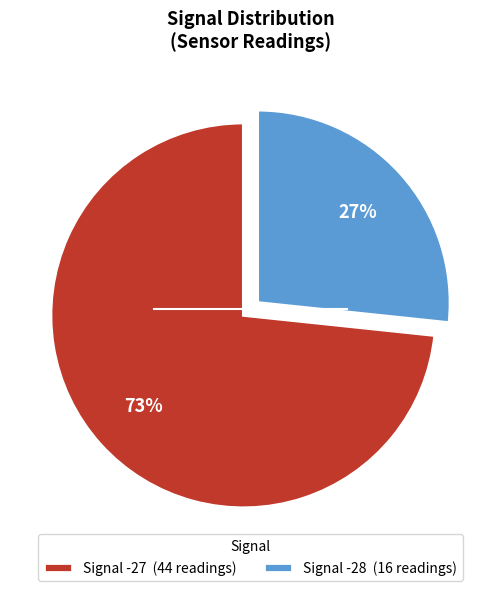

To the nearest percent, what portion does Signal -27 (44 readings) represent?

73%